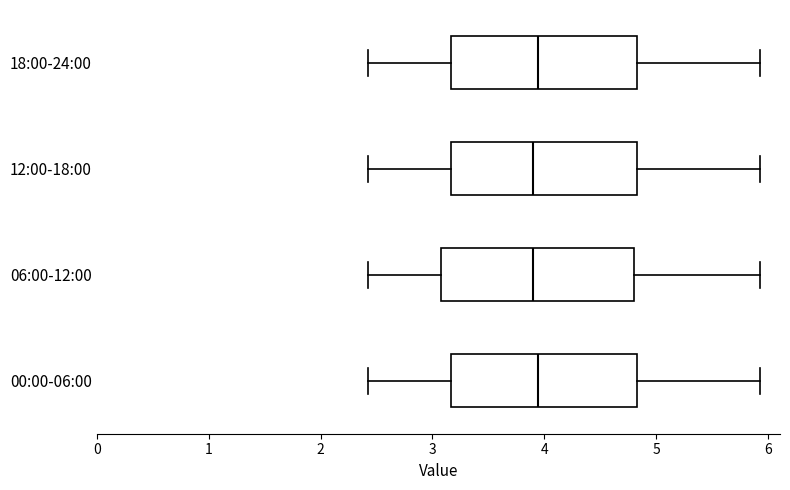

Reading bottom to top, read every box against the x-axis: the position of its median line, the range the box covers, and the ends of its whiskers. The values are not printed on the chart, so give them approximately, as read against the axis.

00:00-06:00: median 3.9, box 3.2 to 4.8, whiskers 2.4 to 5.9
06:00-12:00: median 3.9, box 3.1 to 4.8, whiskers 2.4 to 5.9
12:00-18:00: median 3.9, box 3.2 to 4.8, whiskers 2.4 to 5.9
18:00-24:00: median 3.9, box 3.2 to 4.8, whiskers 2.4 to 5.9